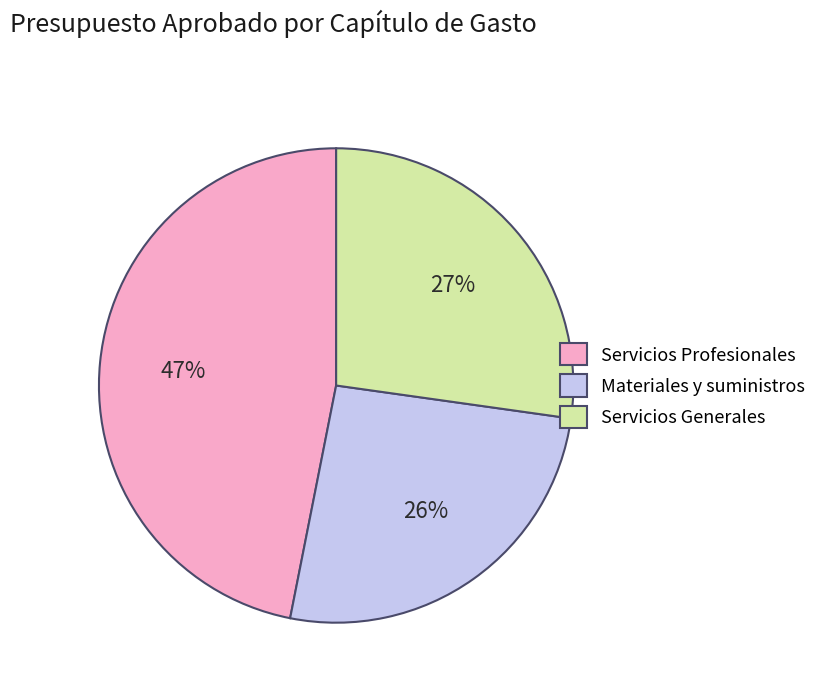

What is the smallest slice in the pie chart?

Materiales y suministros